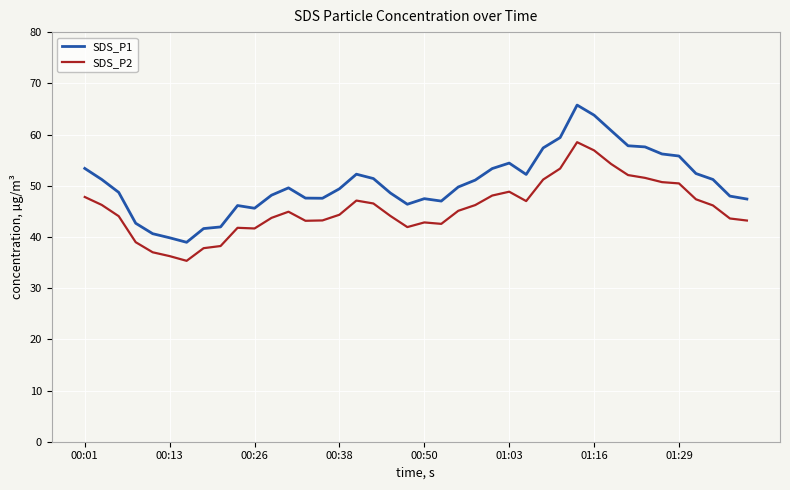

Is this an area chart (filled region under the line)?

No